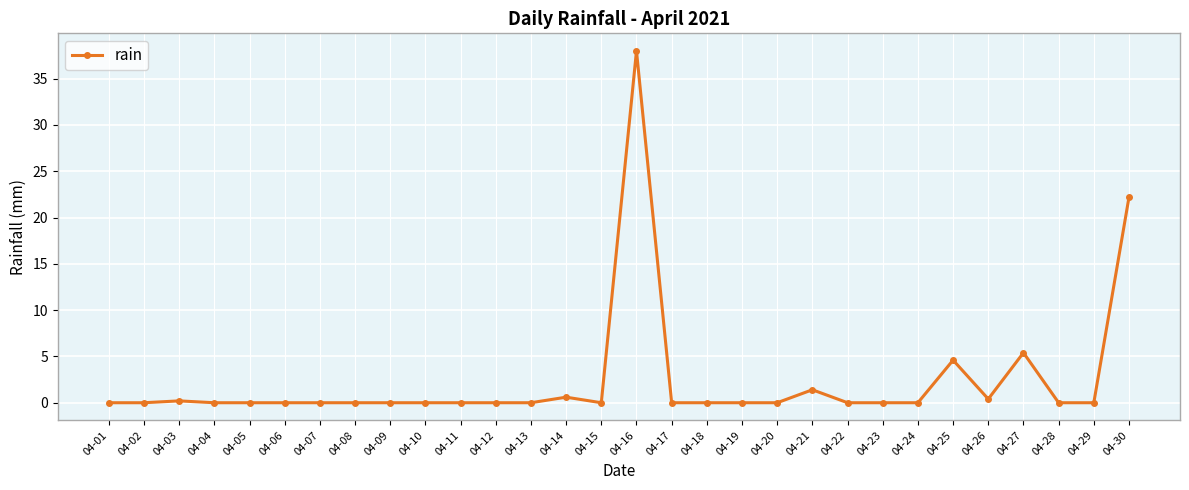

Reading left to right, list all the values displayed in this chart.

0.0	0.0	0.2	0.0	0.0	0.0	0.0	0.0	0.0	0.0	0.0	0.0	0.0	0.6	0.0	38.0	0.0	0.0	0.0	0.0	1.4	0.0	0.0	0.0	4.6	0.4	5.4	0.0	0.0	22.2